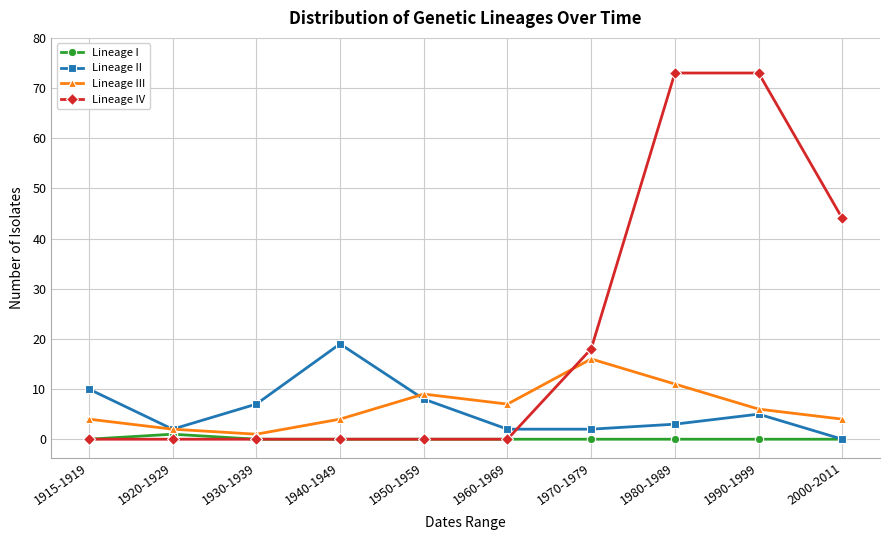

Where do Lineage II and Lineage IV first cross each other?

1960-1969 and 1970-1979